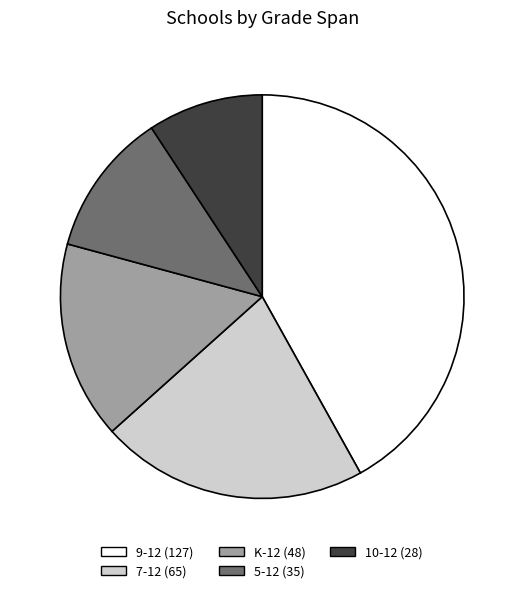

Is 5-12 the majority of the pie?

No